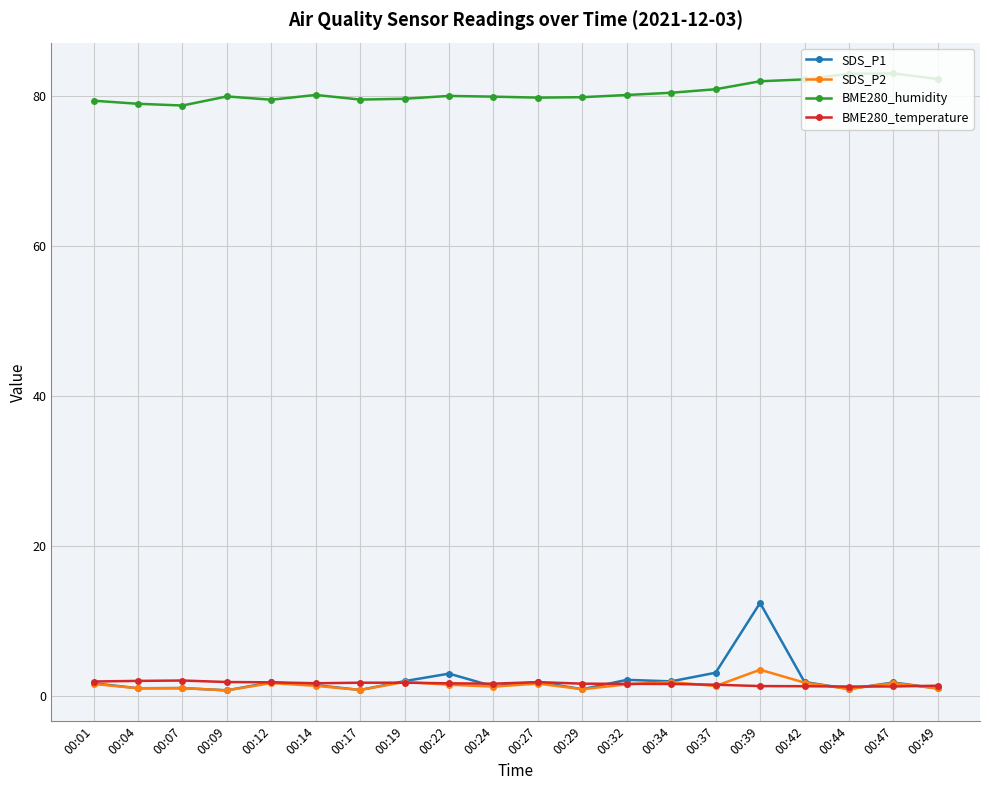

True or false: SDS_P2 has more than 1 interior local peaks.

True